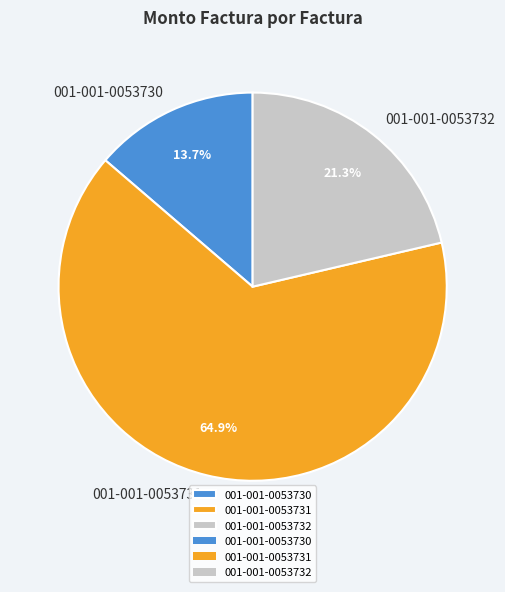

The 001-001-0053730 slice represents 14% of the pie. True or false?

True